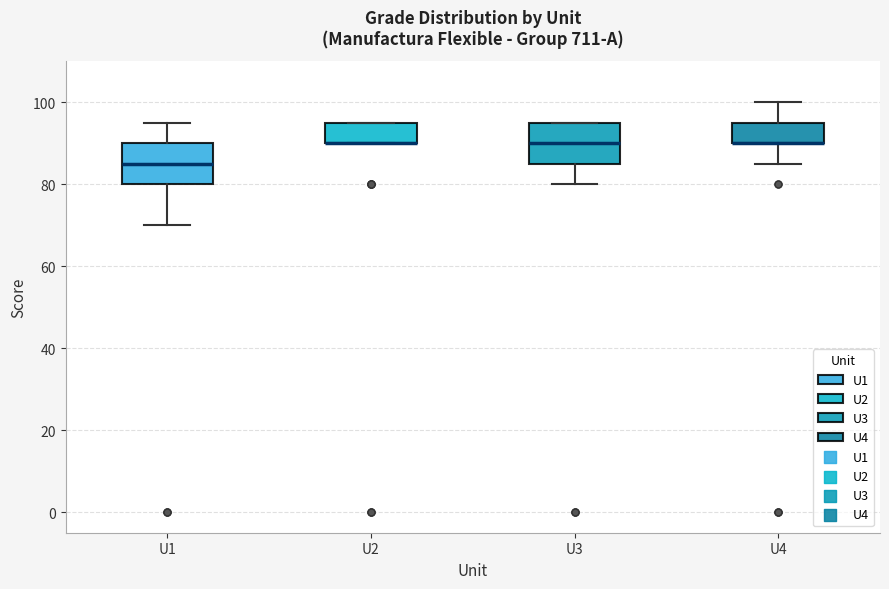

Reading left to right, transcribe this box plot: for each box, give where its median line is, the range the box spans, and where its two whiskers end, as read against the y-axis. The values are not printed on the chart, so give them approximately, as read against the axis.

U1: median 86, box 80 to 90, whiskers 70 to 96
U2: median 90 (drawn on the box's lower edge), box 90 to 96, whiskers 90 to 96
U3: median 90, box 86 to 96, whiskers 80 to 96
U4: median 90 (drawn on the box's lower edge), box 90 to 96, whiskers 86 to 100